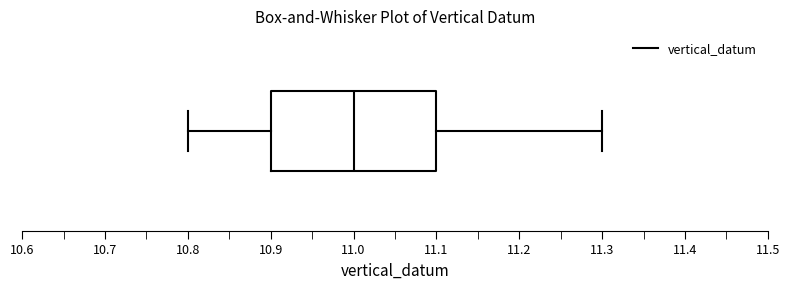

Read this box plot against the x-axis: the position of the median line, the range covered by the box, and the ends of both whiskers. The values are not printed on the chart, so give them approximately, as read against the axis.

median 11.0, box 10.9 to 11.1, whiskers 10.8 to 11.3